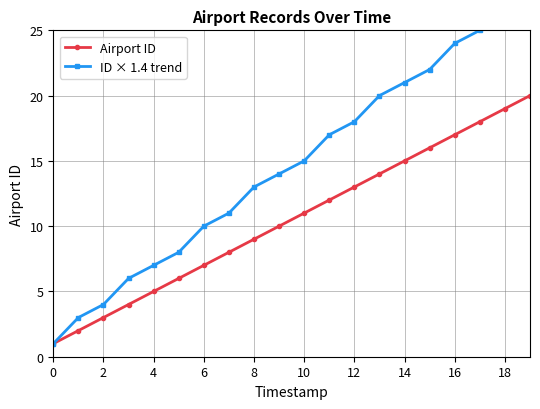

Which series has the largest total across all categories?

ID × 1.4 trend